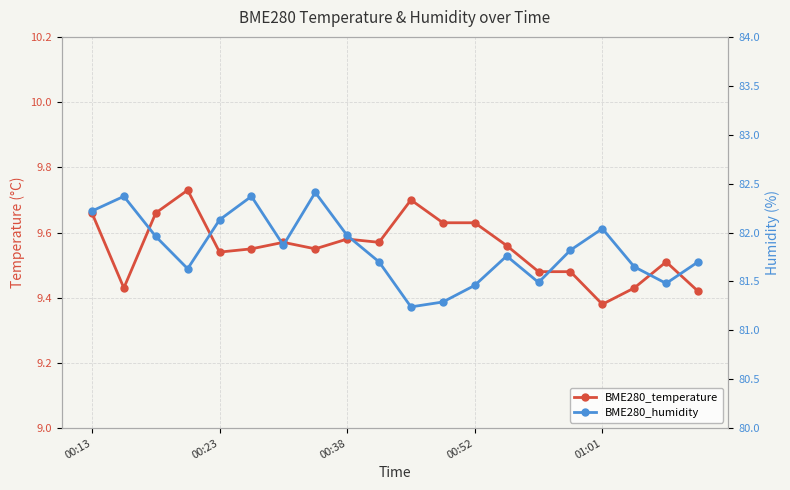

At how many categories does at least one series exceed 68?

20